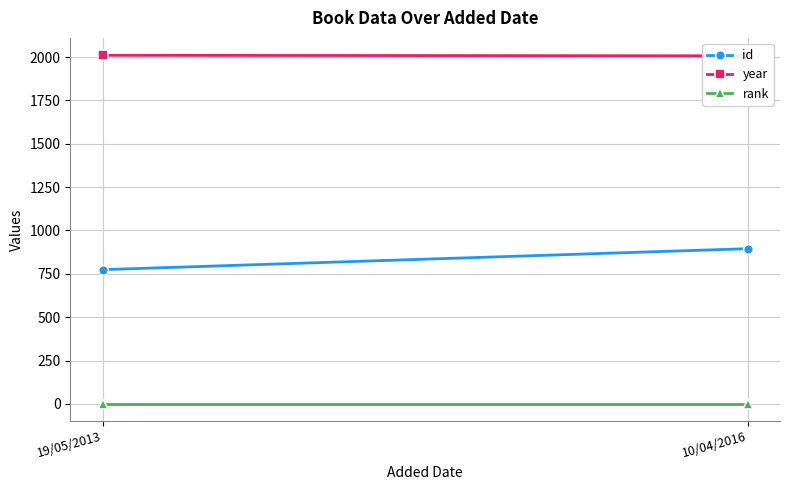

Count the id values in the range 774 to 895.

2